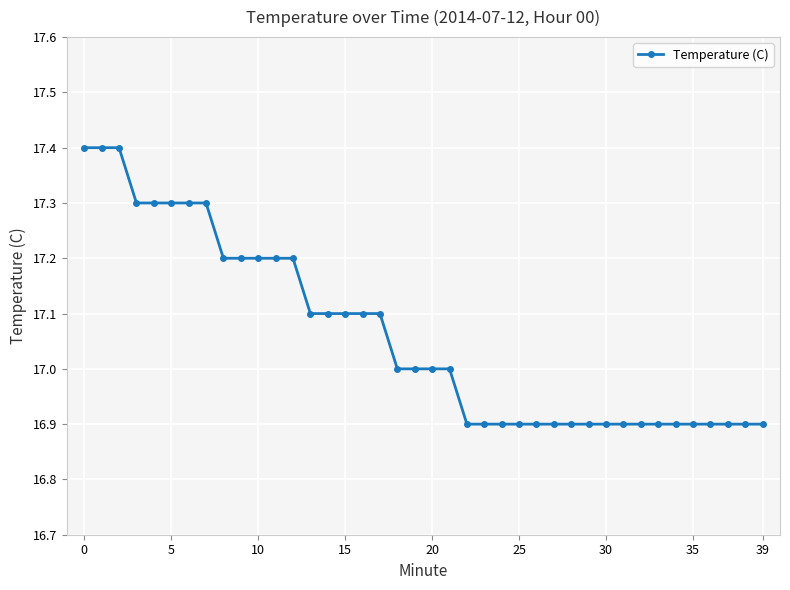

What is the smallest value displayed?

16.9